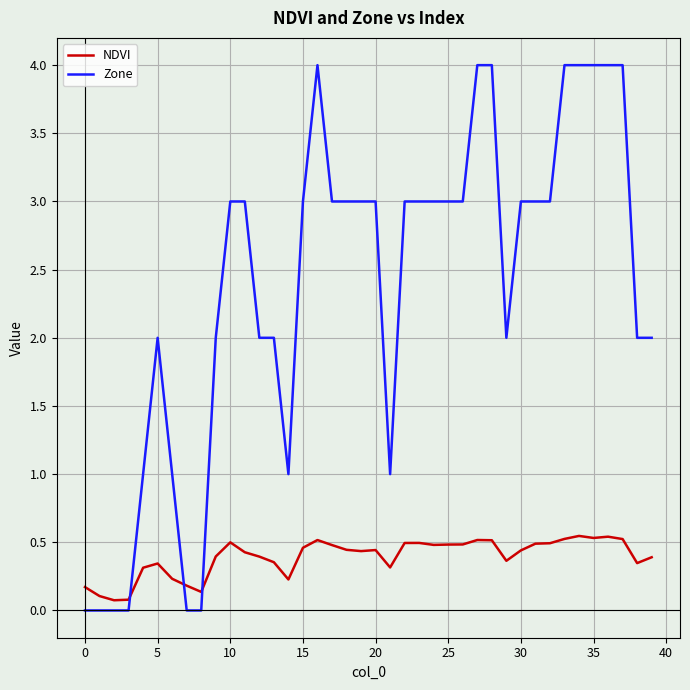

List the series in order of their overall mean, lowest first.

NDVI, Zone